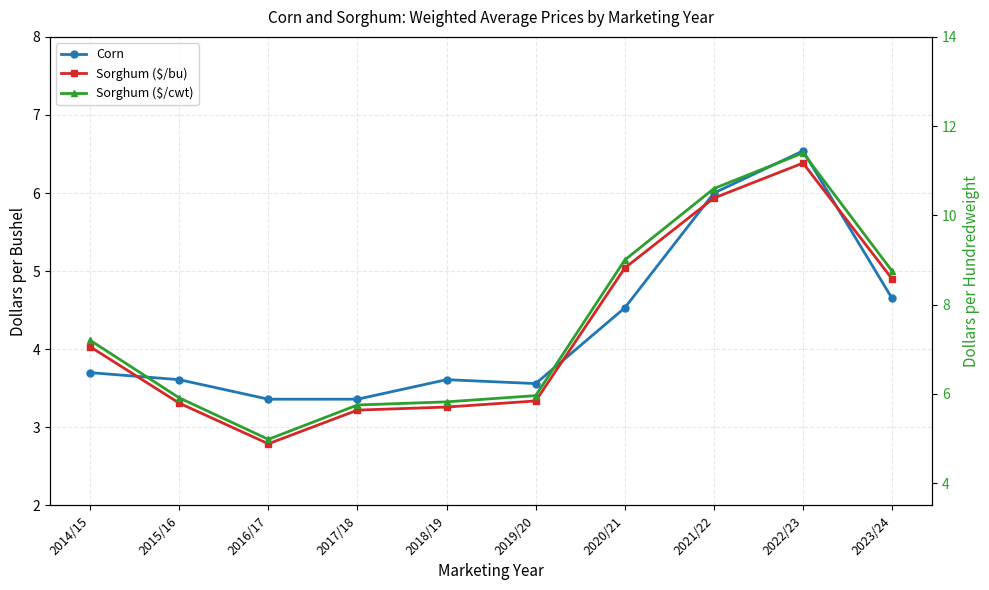

Where is Sorghum ($/cwt) nearest to the value 8?

2023/24